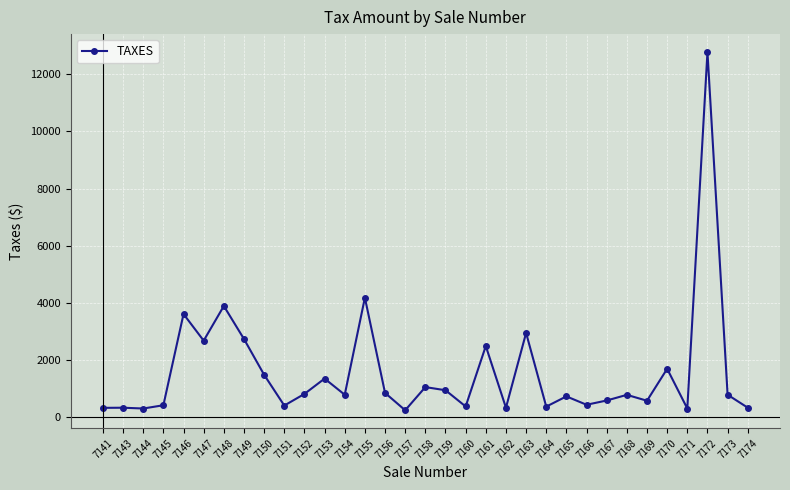

What is the difference between the values at 7162 and 7160?

43.9